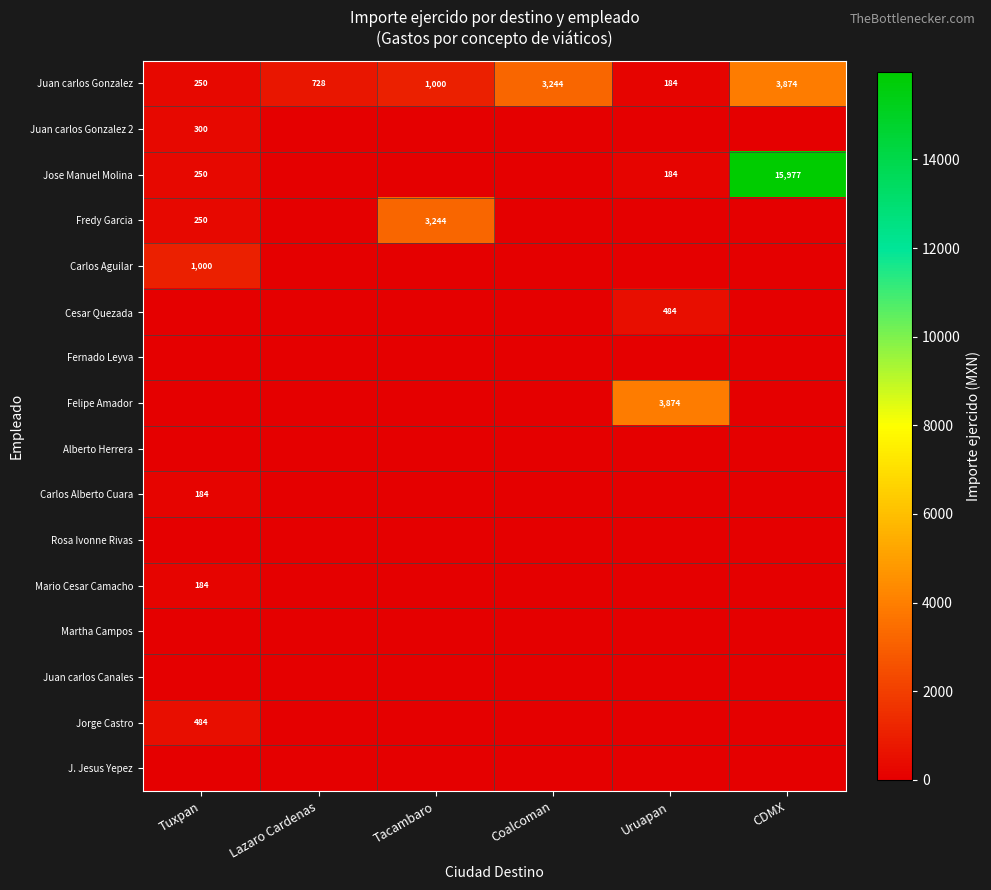

At how many categories does at least one series exceed 3870?

2